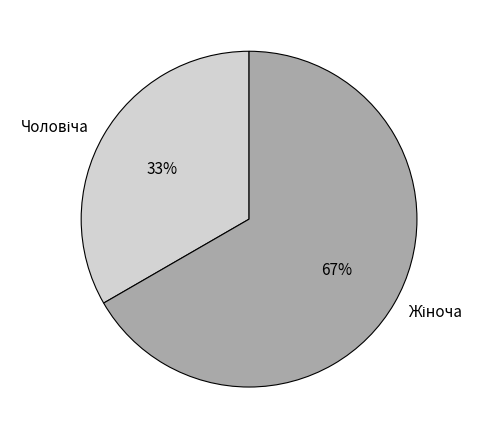

To the nearest percent, what is the average slice percentage?

50%